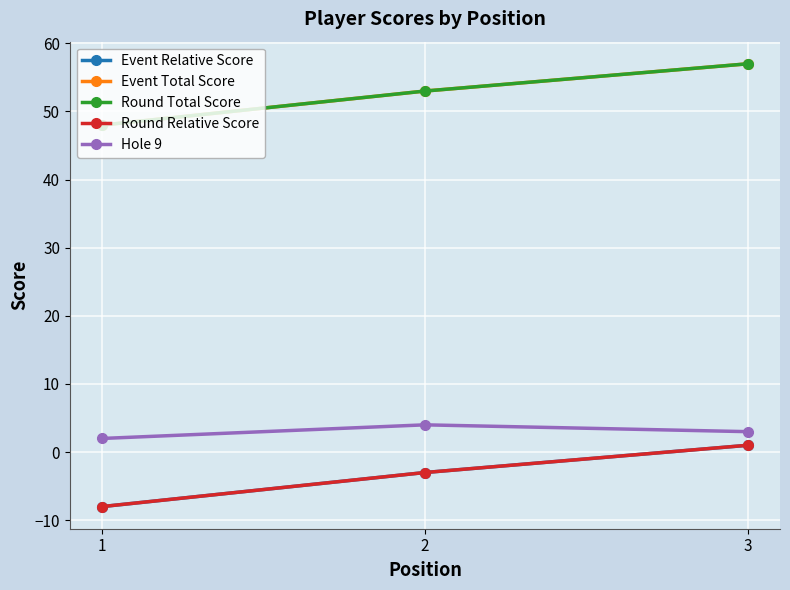

The Event Total Score series shows 91 at 3. True or false?

False